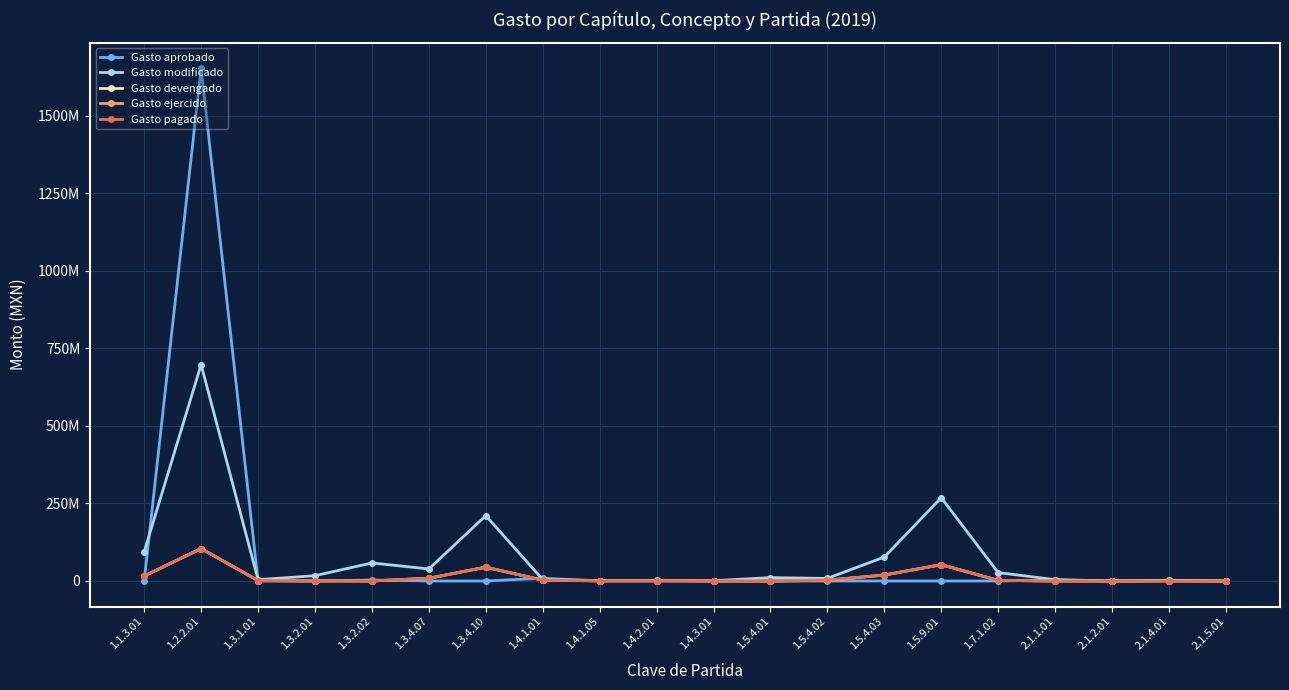

Does the chart have visible grid lines?

Yes